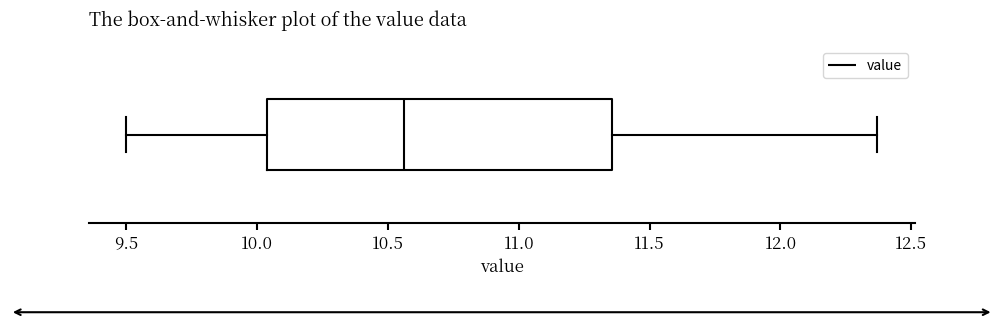

Where does the median line of the box sit on the x-axis? The values are not printed on the chart, so give them approximately, as read against the axis.

10.55